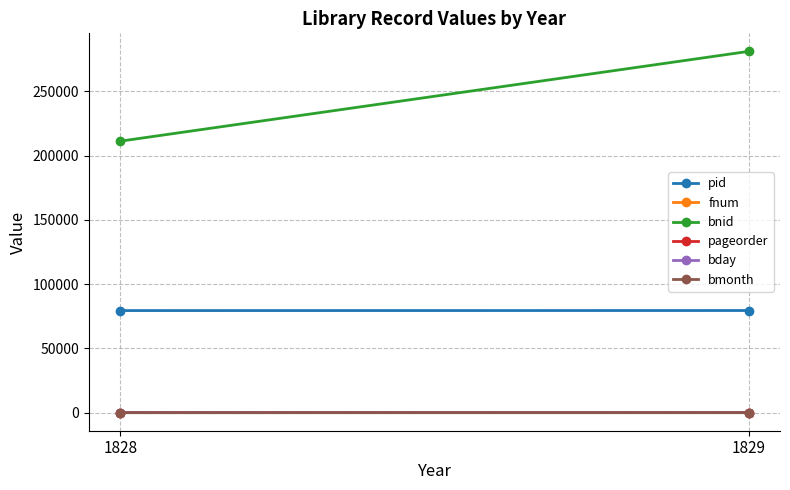

The value of pageorder at 1829 is 23. True or false?

False